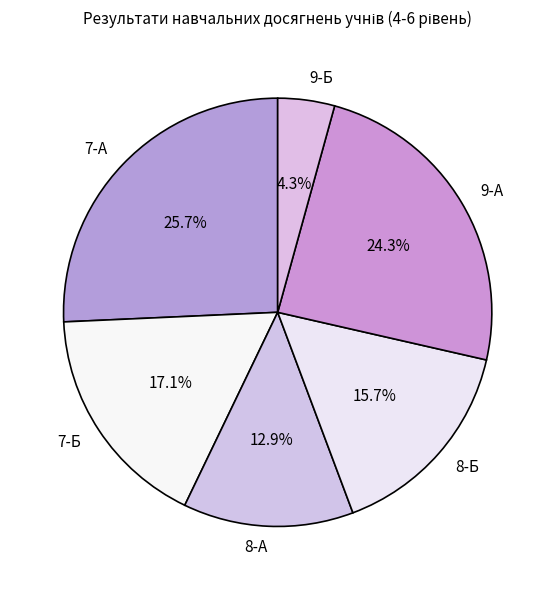

The 7-А slice represents 35% of the pie. True or false?

False